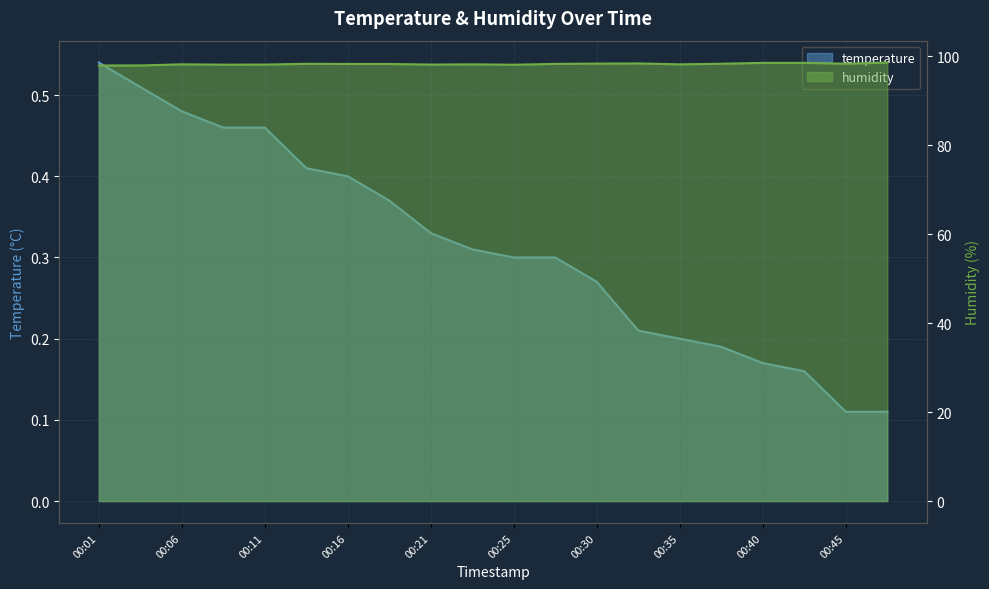

What is the difference between the humidity values at 00:11 and 00:01?

0.2